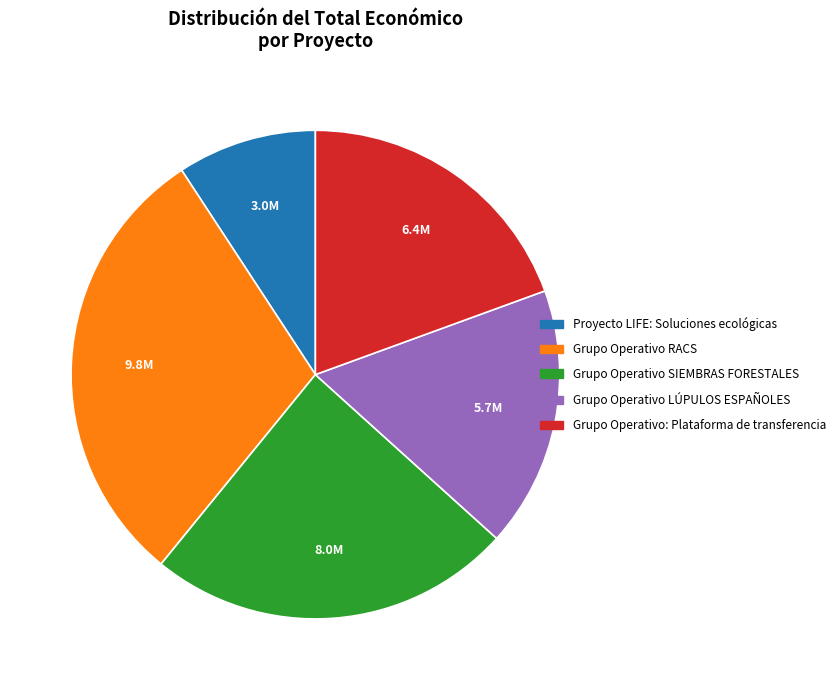

What is the ratio of the value at Grupo Operativo RACS to the value at Proyecto LIFE: Soluciones ecológicas?

3.2